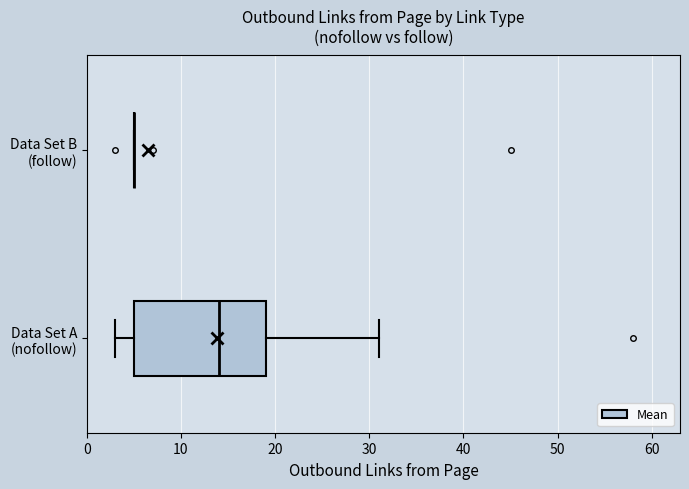

Reading bottom to top, read every box against the x-axis: the position of its median line, the range the box covers, and the ends of its whiskers. The values are not printed on the chart, so give them approximately, as read against the axis.

Data Set A (nofollow): median 14, box 5 to 19, whiskers 3 to 31
Data Set B (follow): box collapsed to a line at 5, whiskers 5 to 5